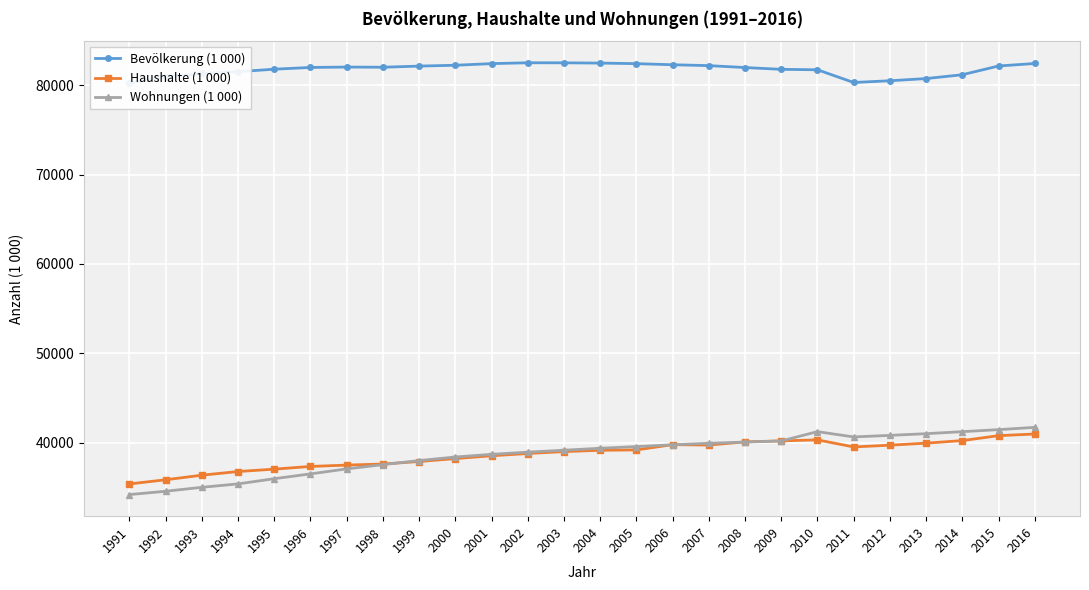

Is the value of Haushalte (1 000) at 2012 greater than the value of Bevölkerung (1 000) at 2016?

No